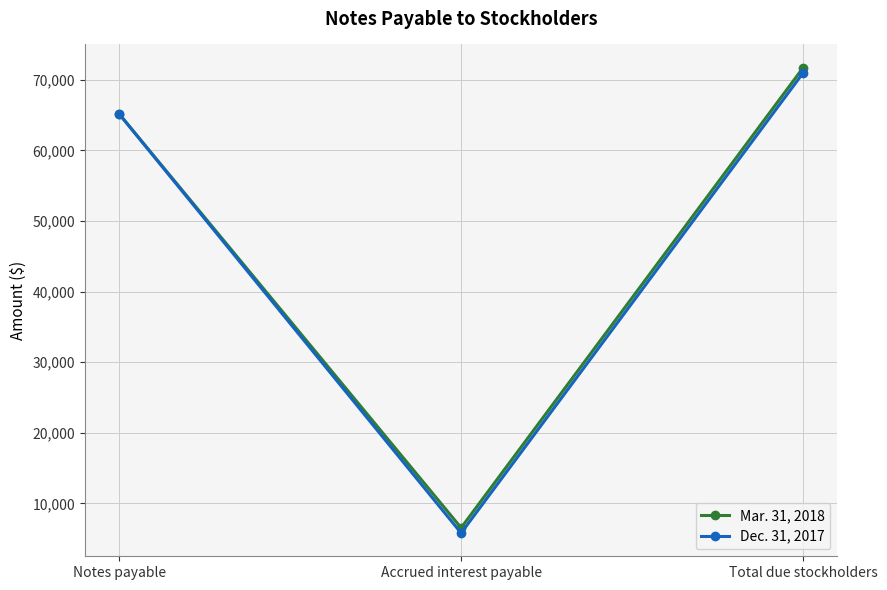

At which category does the chart reach its peak across all series?

Total due stockholders